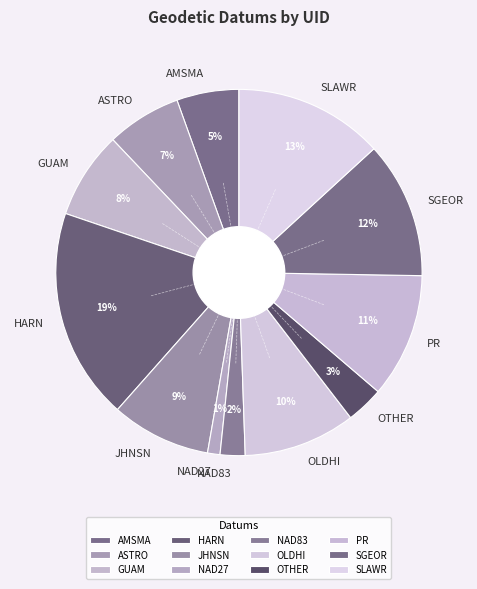

Approximately how many times larger is the value at OTHER compared to PR?

0.3